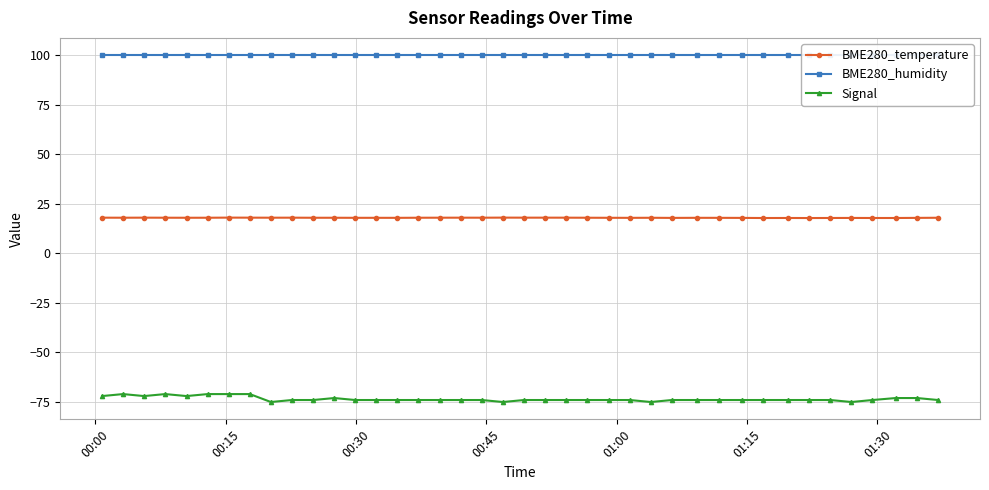

True or false: Signal and BME280_temperature intersect in this chart.

False